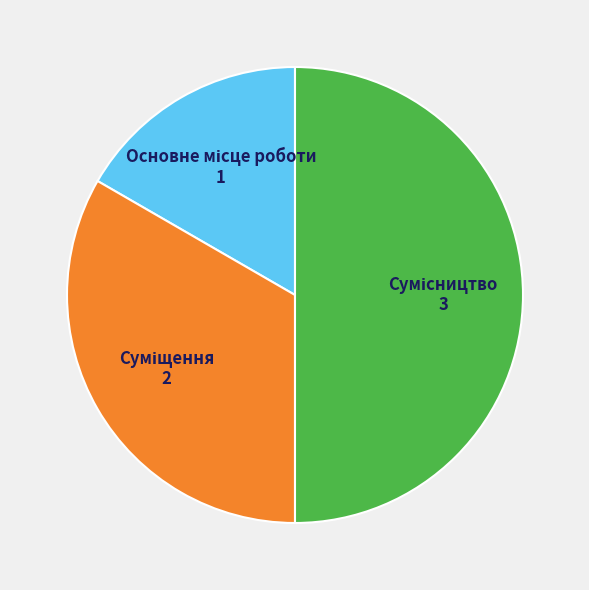

What is the change in value from Суміщення to Сумісництво?

+1